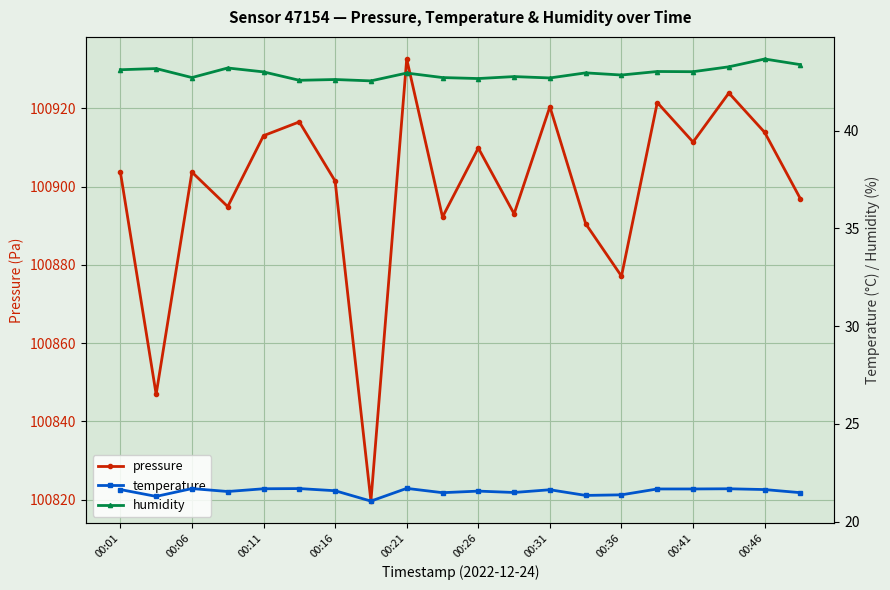

At which category does pressure reach its first local peak?

00:06